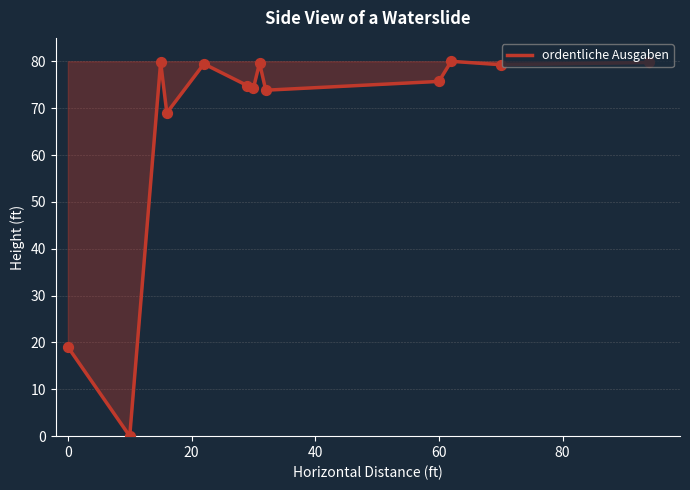

What is the greatest value displayed?

80.0